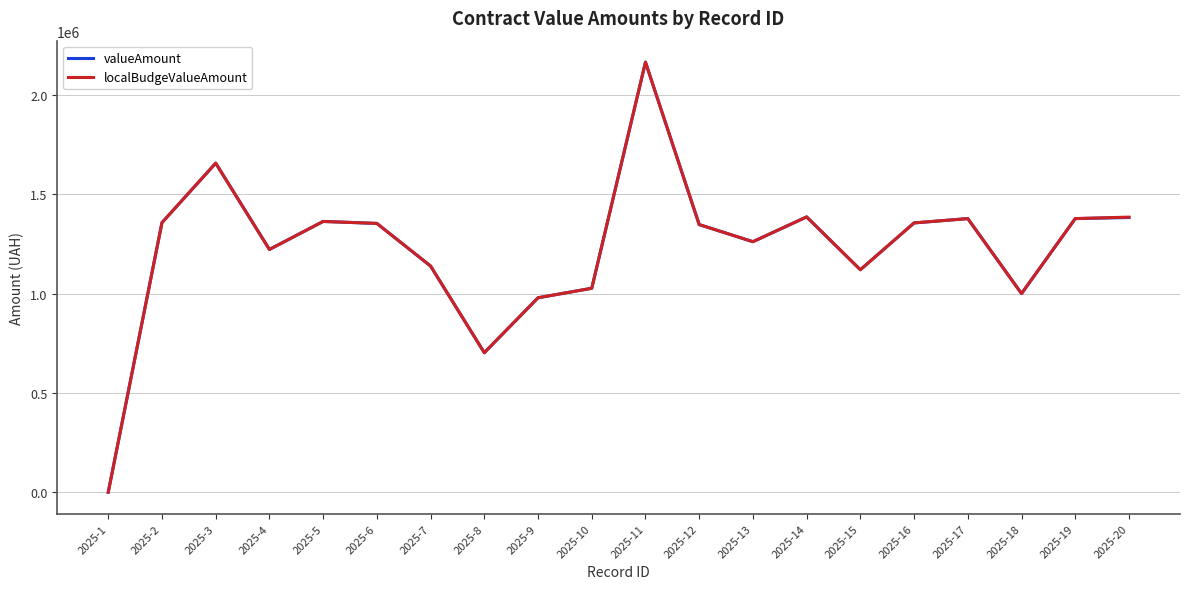

What is the difference between the maximum and minimum values in the localBudgeValueAmount series?

2165430.0